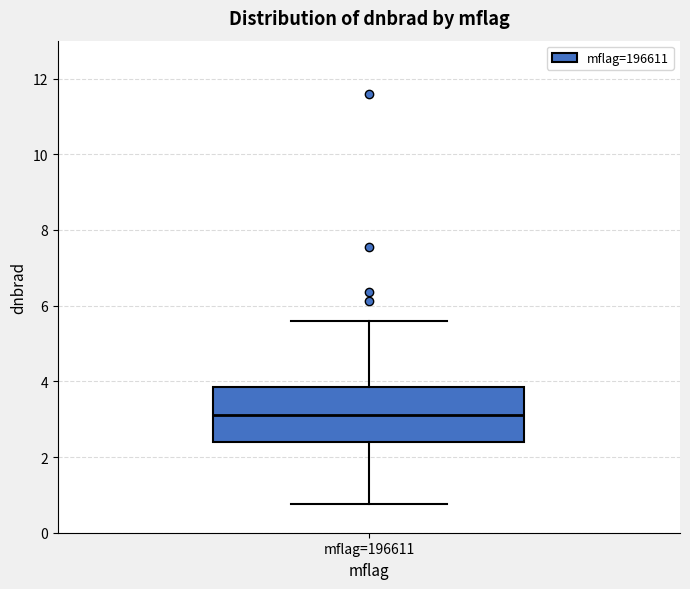

Transcribe this box plot: give where the median line is, the range the box spans, and where the two whiskers end, as read against the y-axis. The values are not printed on the chart, so give them approximately, as read against the axis.

median 3.2, box 2.4 to 3.8, whiskers 0.8 to 5.6